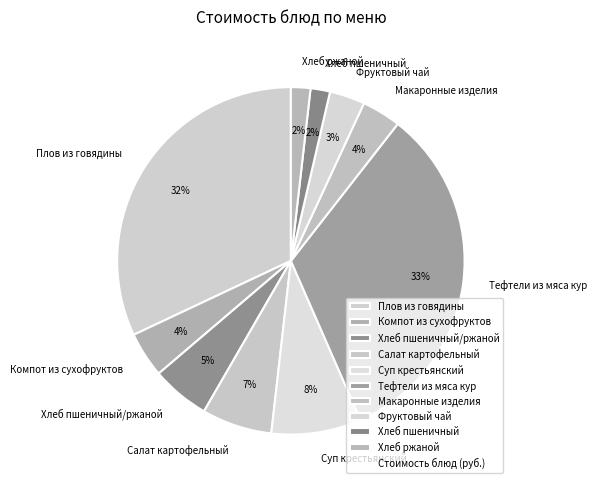

To the nearest percent, what is the combined percentage of Компот из сухофруктов and Тефтели из мяса кур?

37%